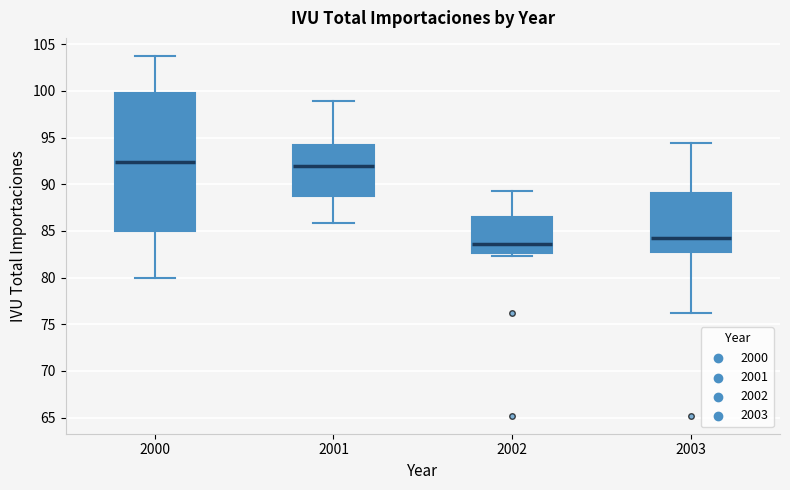

Reading left to right, read every box against the y-axis: the position of its median line, the range the box covers, and the ends of its whiskers. The values are not printed on the chart, so give them approximately, as read against the axis.

2000: median 92.5, box 85.0 to 100.0, whiskers 80.0 to 103.5
2001: median 92.0, box 88.5 to 94.0, whiskers 86.0 to 99.0
2002: median 83.5, box 82.5 to 86.5, whiskers 82.5 (just below the box's lower edge) to 89.5
2003: median 84.0, box 82.5 to 89.0, whiskers 76.0 to 94.5